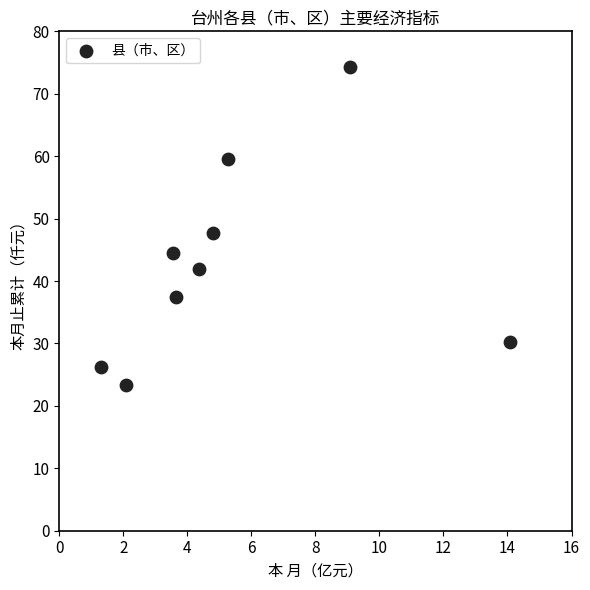

What is the range of X values (max minus min)?

12.8